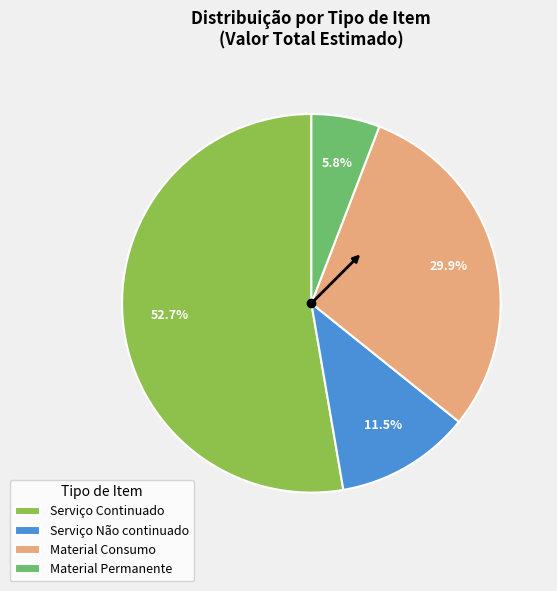

What is the largest slice in the pie chart?

Serviço Continuado